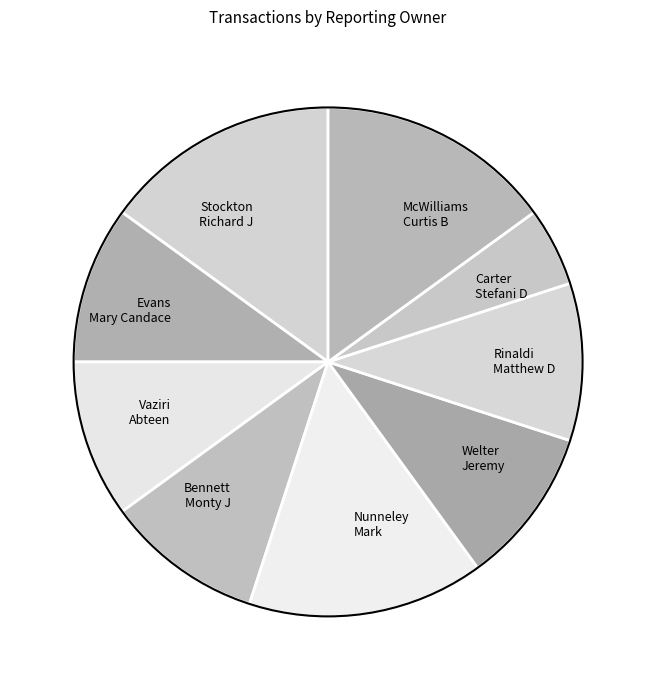

Which slice is the smallest?

Carter Stefani D